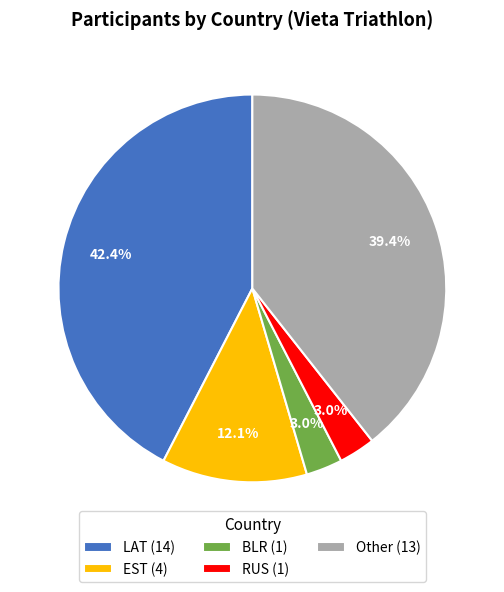

True or false: BLR accounts for 3% of the total.

True